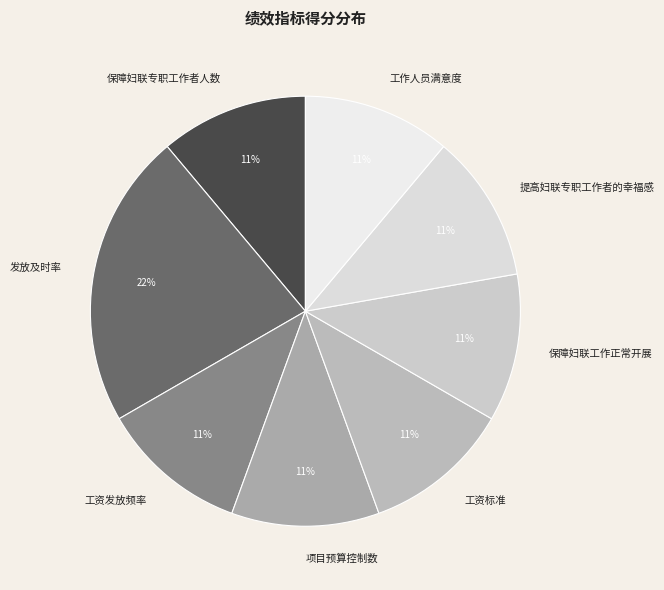

How many slices are in this pie chart?

8